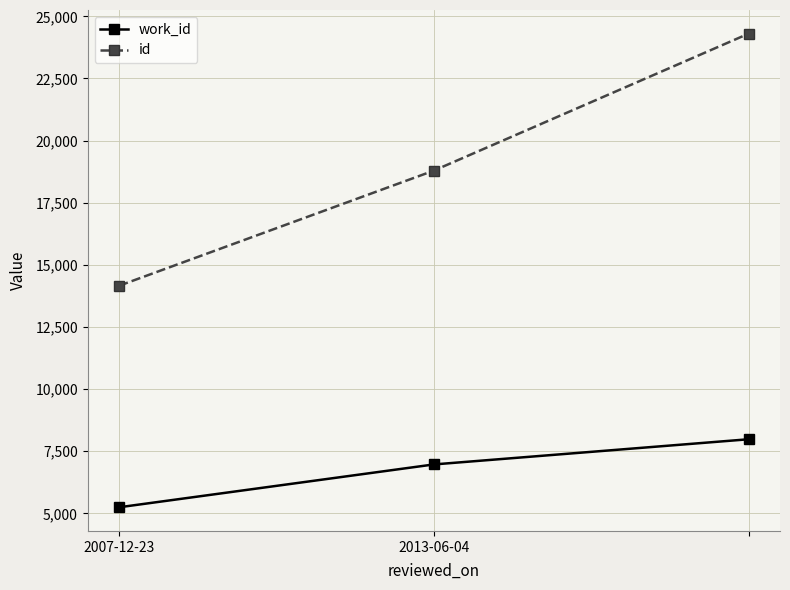

Count the work_id values in the range 5248 to 7984.

3